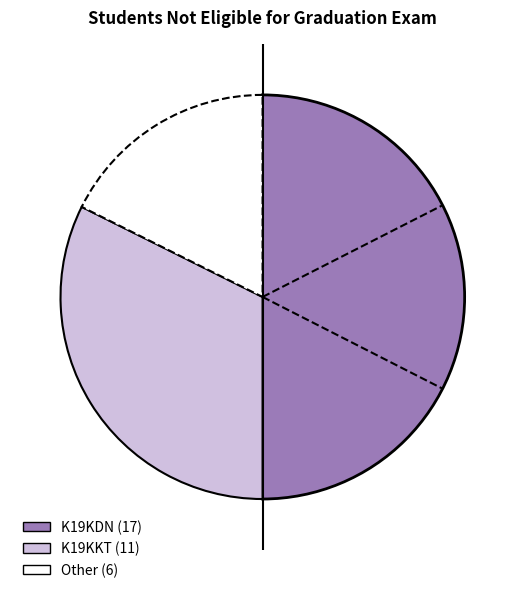

Count the number of slices in the pie.

3